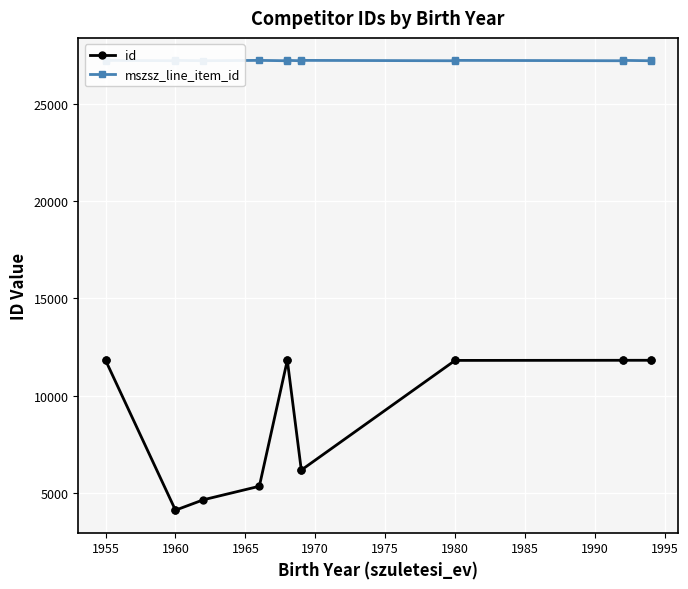

True or false: id and mszsz_line_item_id intersect in this chart.

False